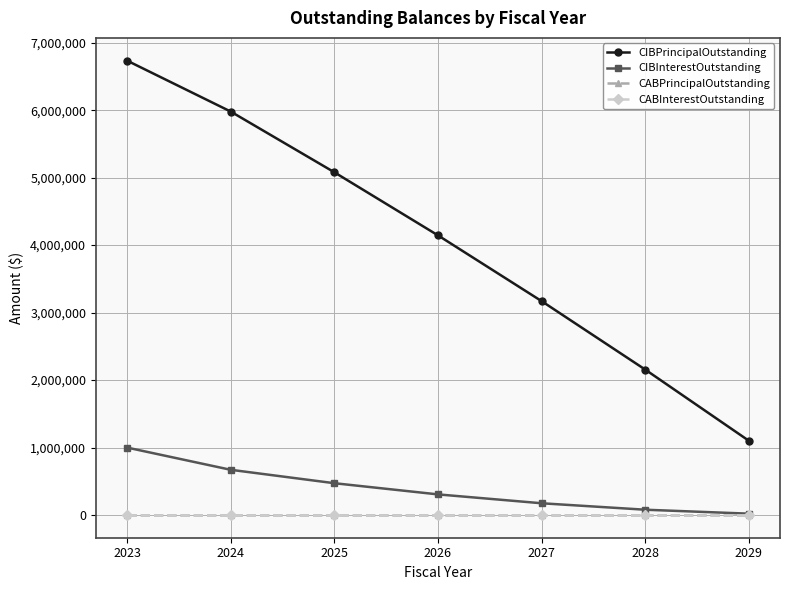

What is the sum of all CIBPrincipalOutstanding values?

28365000.0